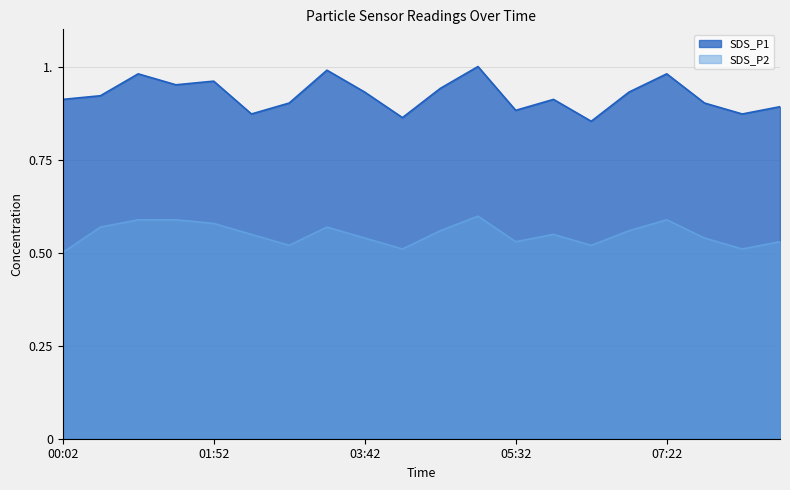

The value of SDS_P2 at 05:05 is 0.6. True or false?

True